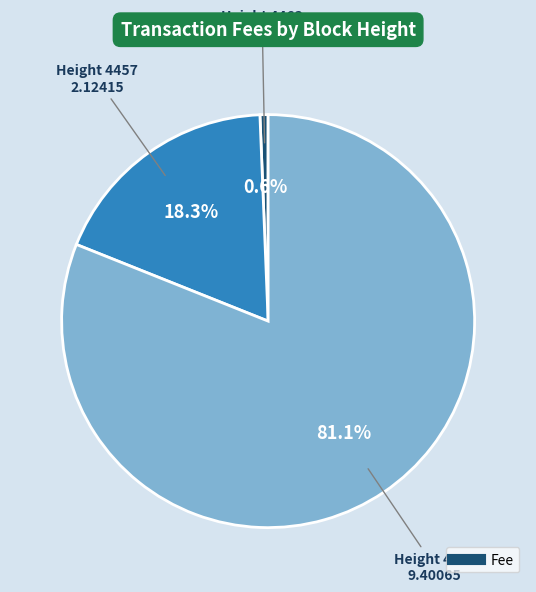

To the nearest percent, what is the average slice percentage?

33%